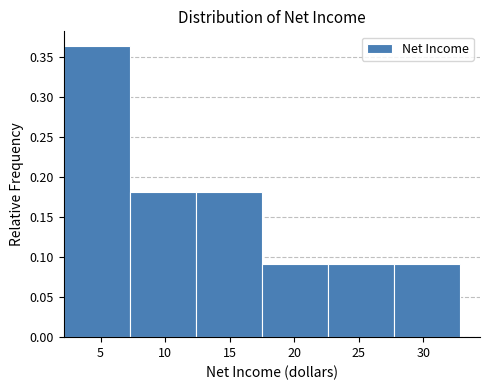

Reading left to right, transcribe this chart: for each bar, give the range it covers on the x-axis and its height. Neither the bar edges nor the heights are printed on the chart, so give them approximately, as read against the axes.

2.0 to 7.5: 0.365
7.5 to 12.5: 0.180
12.5 to 17.5: 0.180
17.5 to 22.5: 0.090
22.5 to 27.5: 0.090
27.5 to 33.0: 0.090